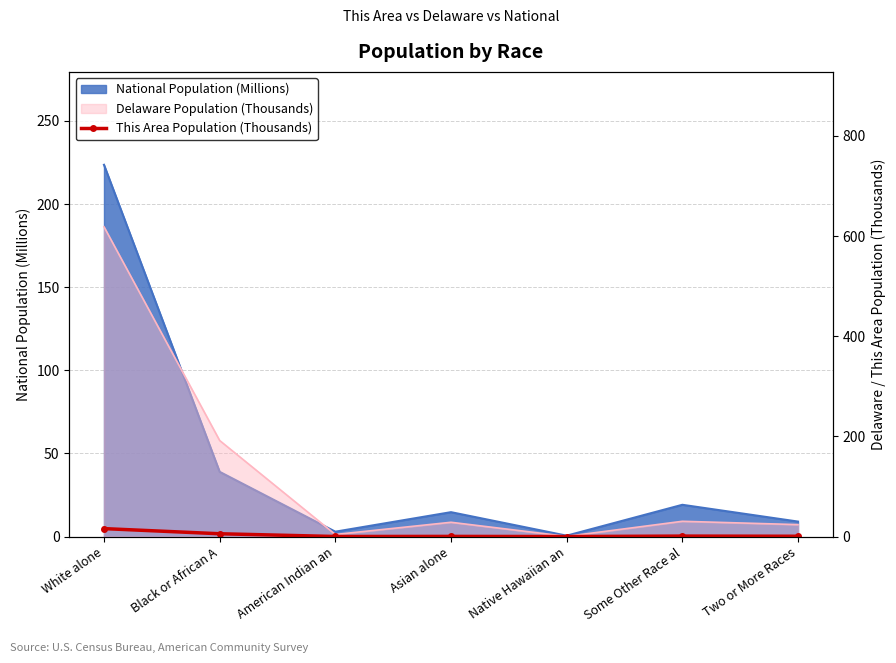

Is it true that the value at Asian alone is 0.4?

False